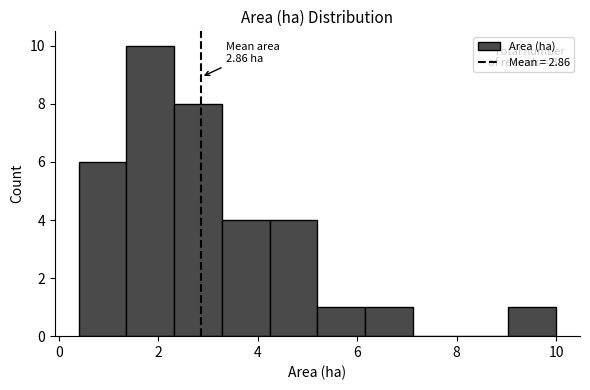

Which range on the x-axis has the tallest bar?

1.36 to 2.32